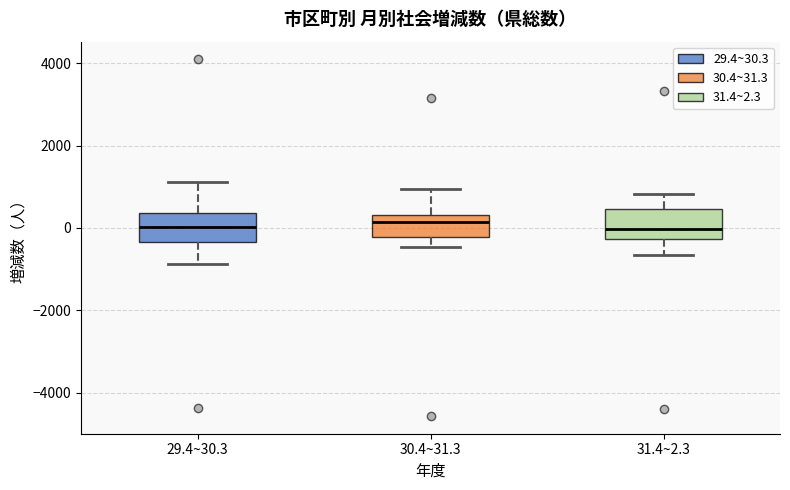

Where does the median line of the box for 29.4~30.3 sit on the y-axis? The values are not printed on the chart, so give them approximately, as read against the axis.

0